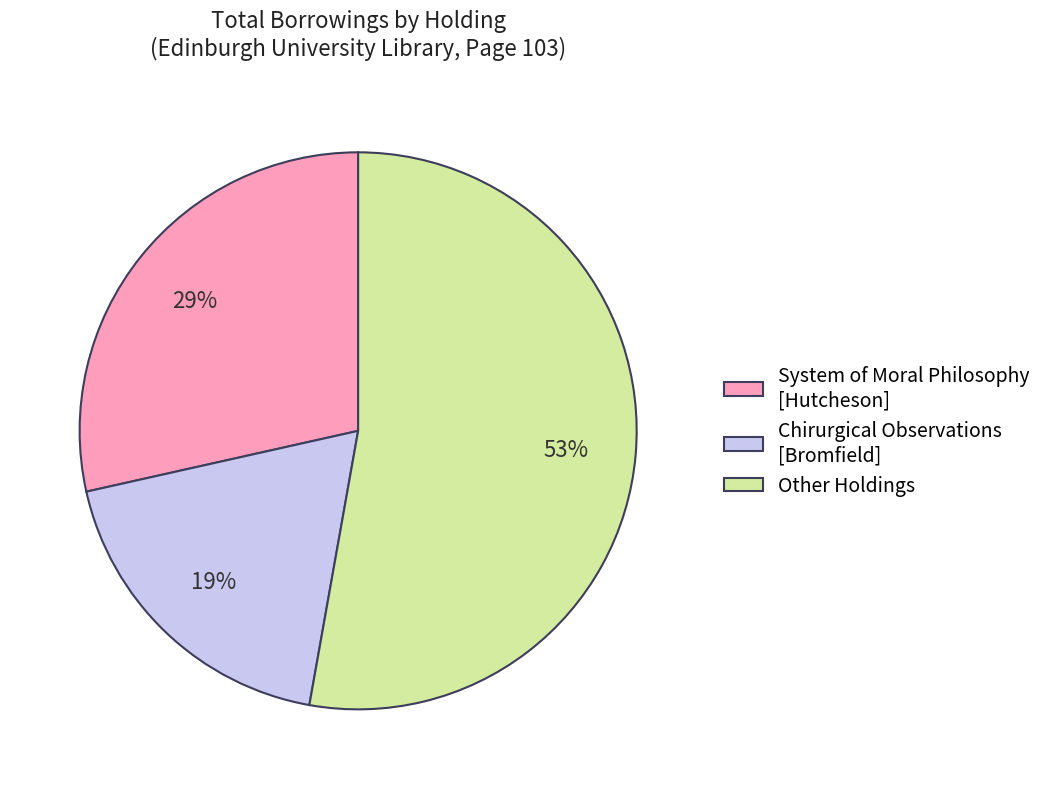

Which category accounts for the majority?

Other Holdings